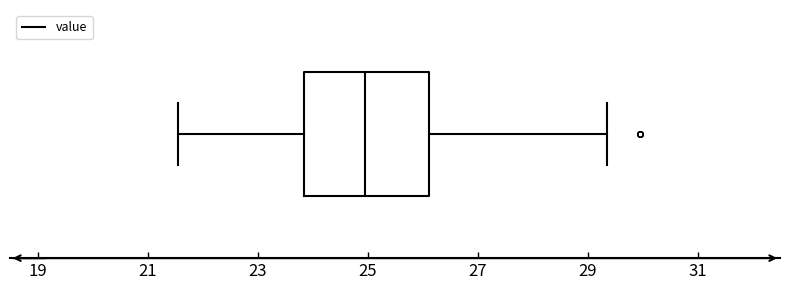

Where does the right whisker of the box end on the x-axis? The values are not printed on the chart, so give them approximately, as read against the axis.

29.4